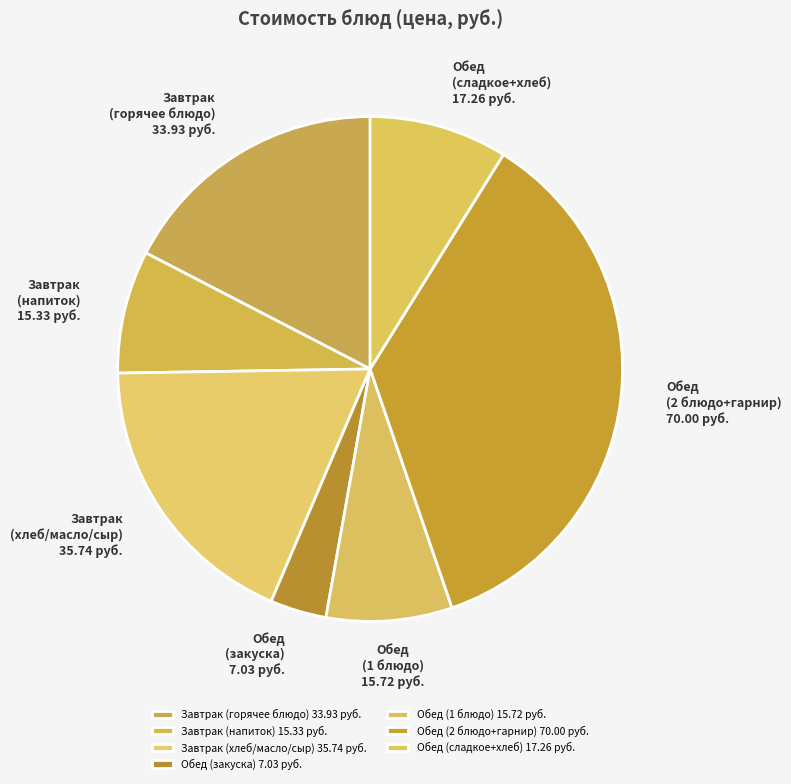

Is the sum of Завтрак (напиток) 15.33 руб. and Обед (1 блюдо) 15.72 руб. greater than half?

No